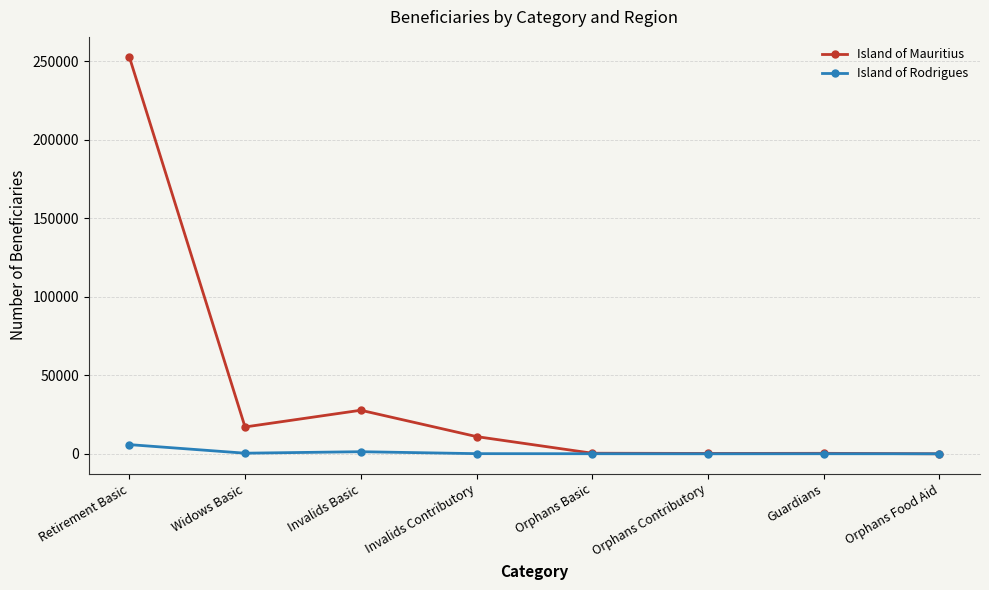

Which series has the largest range (max minus min)?

Island of Mauritius